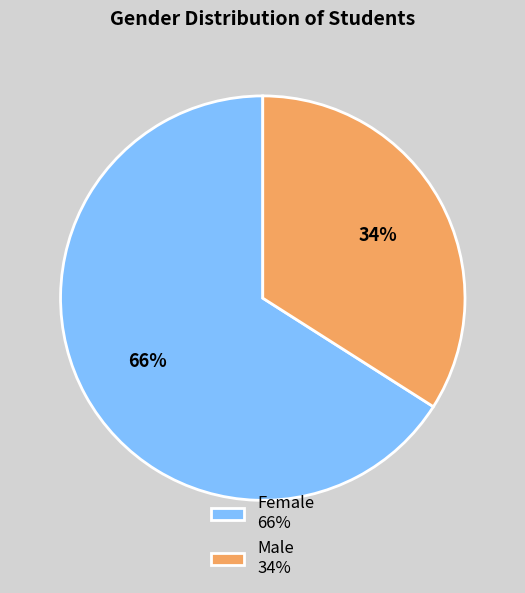

To the nearest percent, what is the average slice percentage?

50%